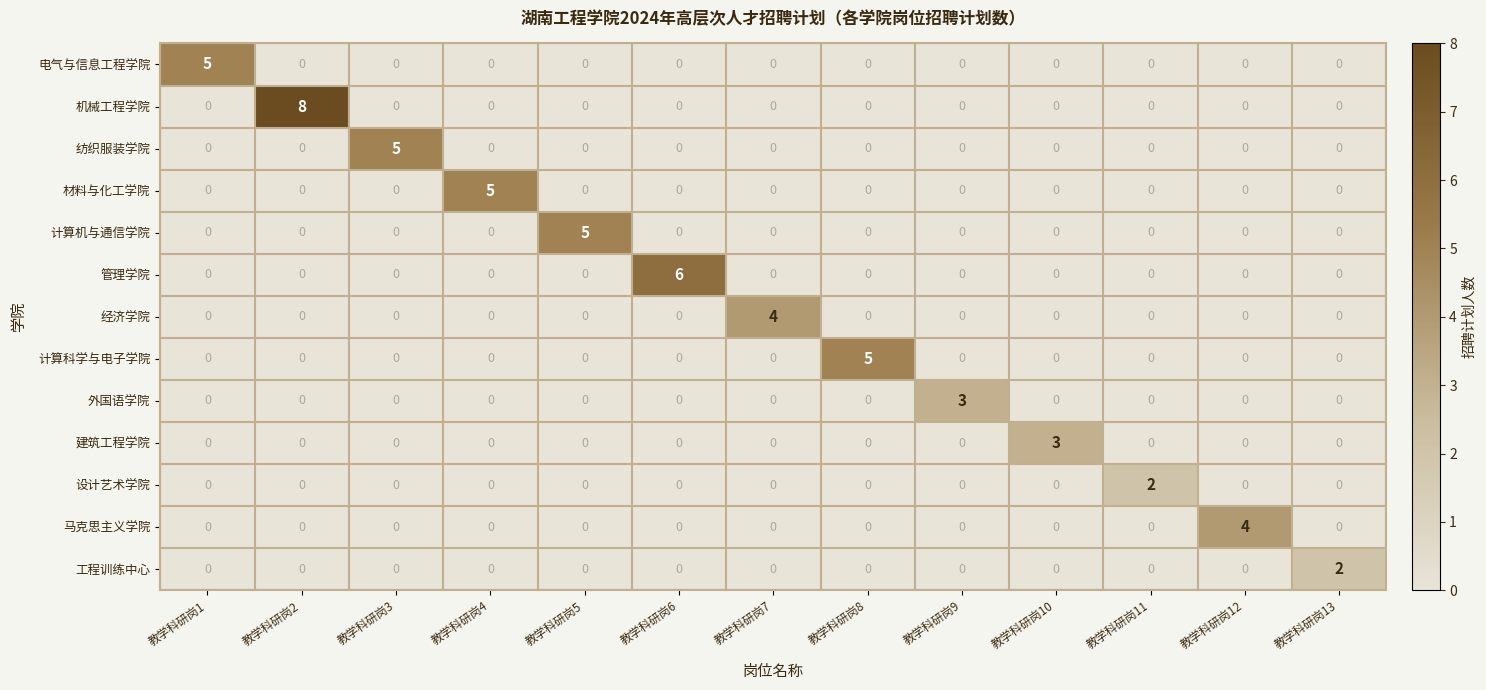

At which category is the sum across all series the highest?

教学科研岗2